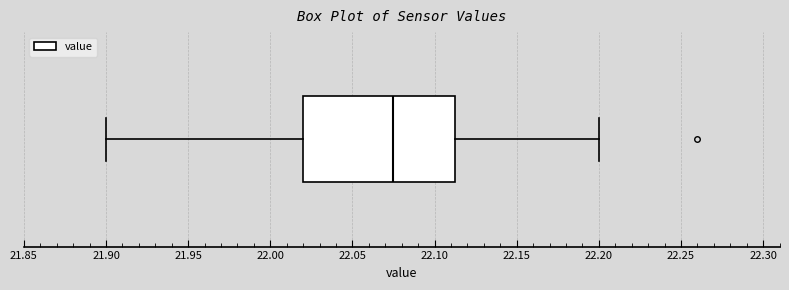

Transcribe this box plot: give where the median line is, the range the box spans, and where the two whiskers end, as read against the x-axis. The values are not printed on the chart, so give them approximately, as read against the axis.

median 22.075, box 22.020 to 22.115, whiskers 21.900 to 22.200